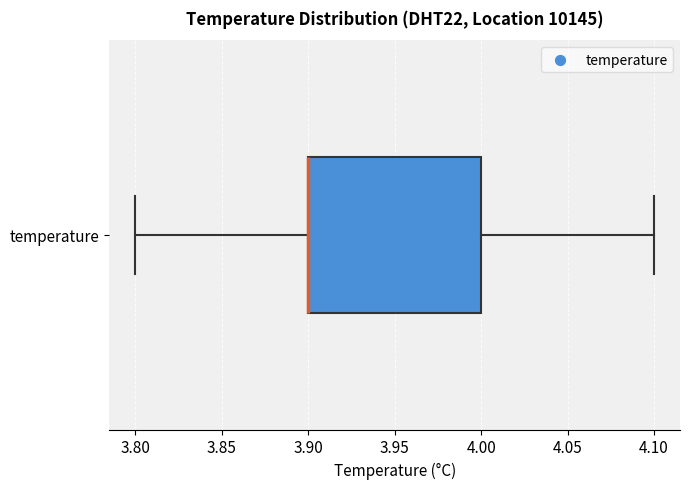

Where is the right edge of the box for temperature on the x-axis? The values are not printed on the chart, so give them approximately, as read against the axis.

4.0